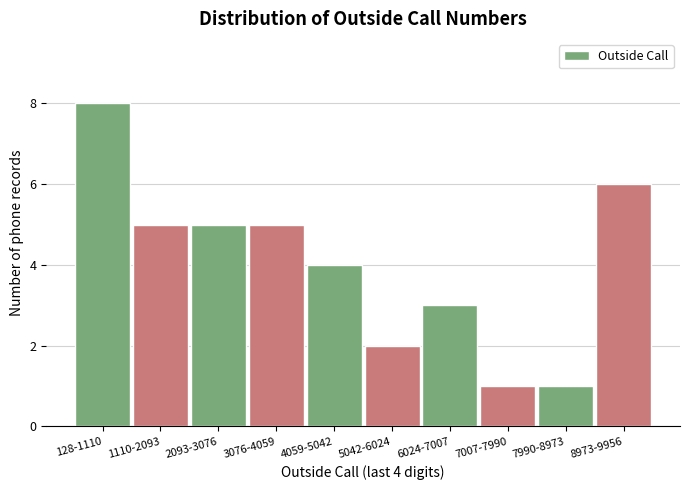

Reading left to right, extract all data points from this chart.

8	5	5	5	4	2	3	1	1	6